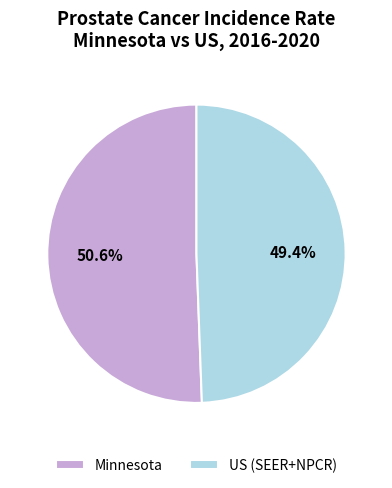

The US (SEER+NPCR) slice represents 58% of the pie. True or false?

False